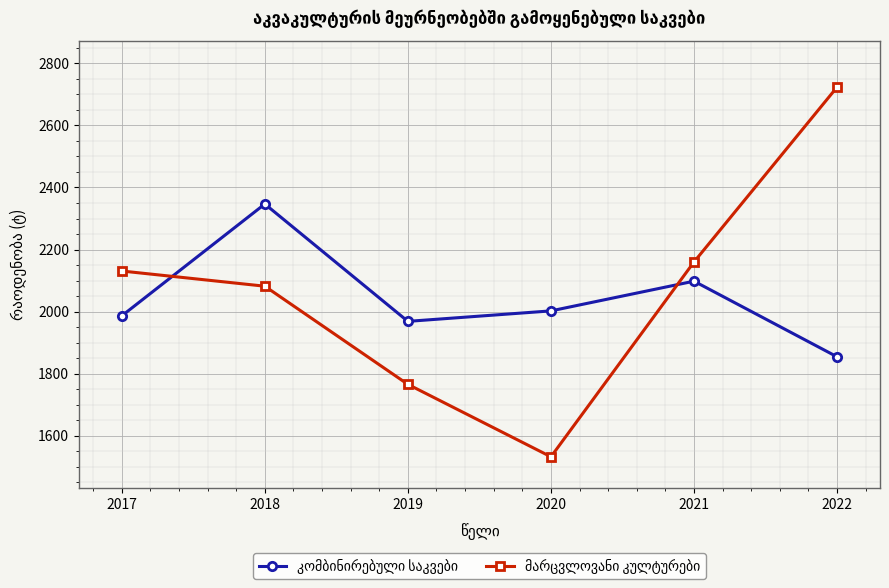

What is the difference between the highest and lowest values at 2021?

62.0